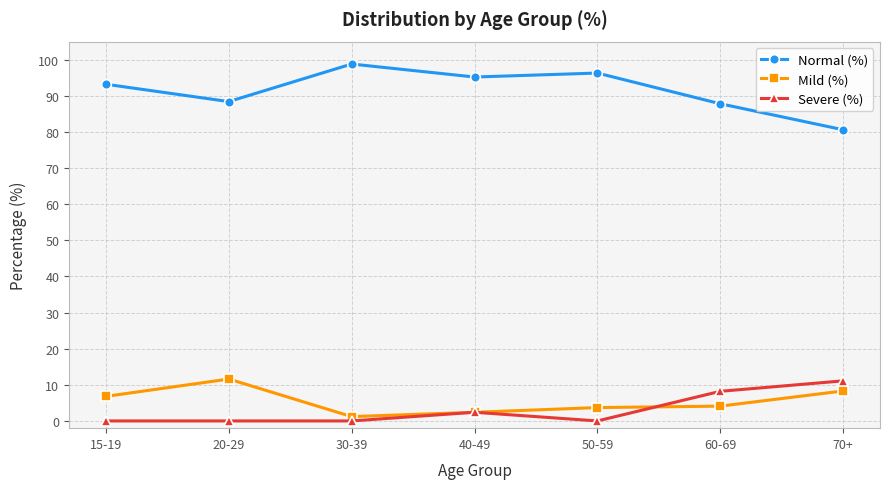

What is the label of the 1st point from the left?

15-19